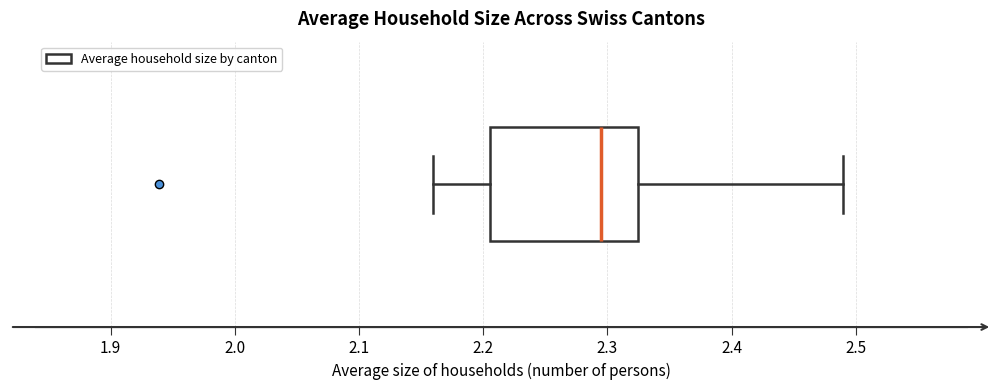

Read this box plot against the x-axis: the position of the median line, the range covered by the box, and the ends of both whiskers. The values are not printed on the chart, so give them approximately, as read against the axis.

median 2.29, box 2.21 to 2.32, whiskers 2.16 to 2.49